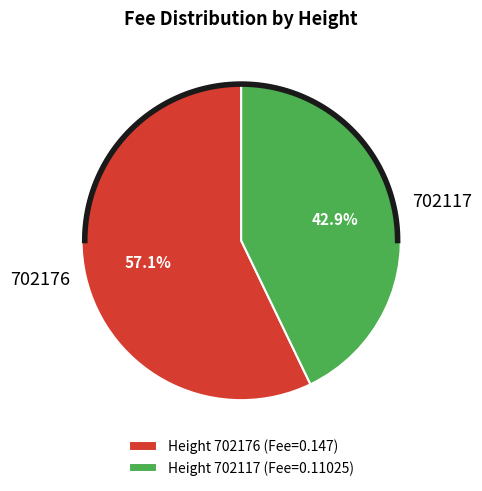

Which slice represents more than half of the pie?

702176